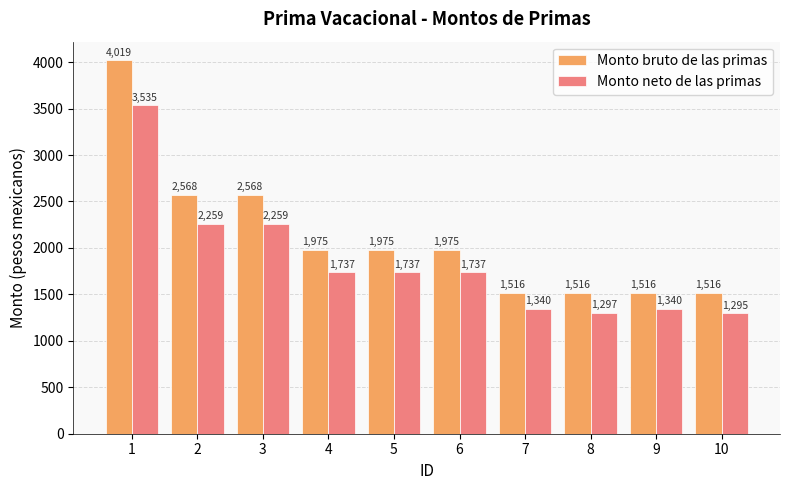

Between 1 and 6, which series saw the biggest shift?

Monto bruto de las primas